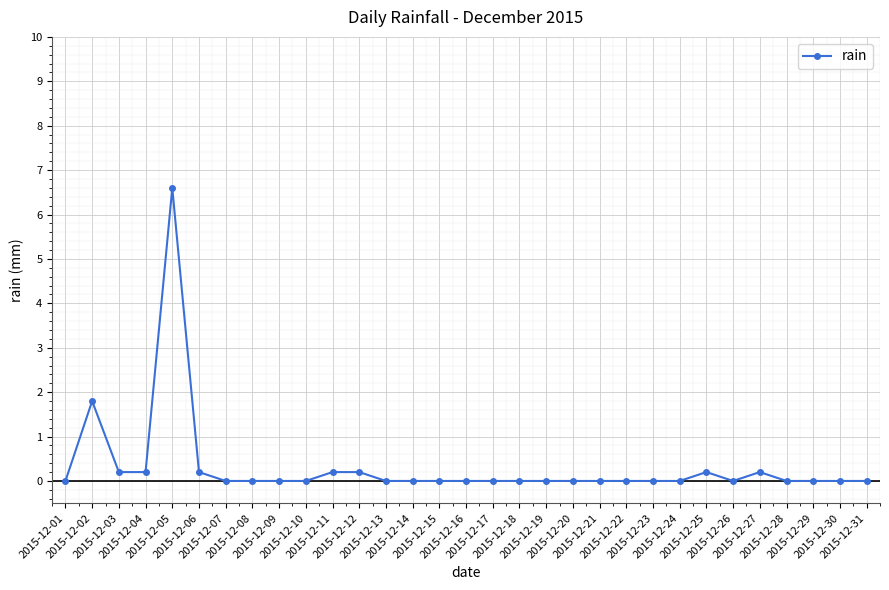

Does the chart display data point markers on the line(s)?

Yes